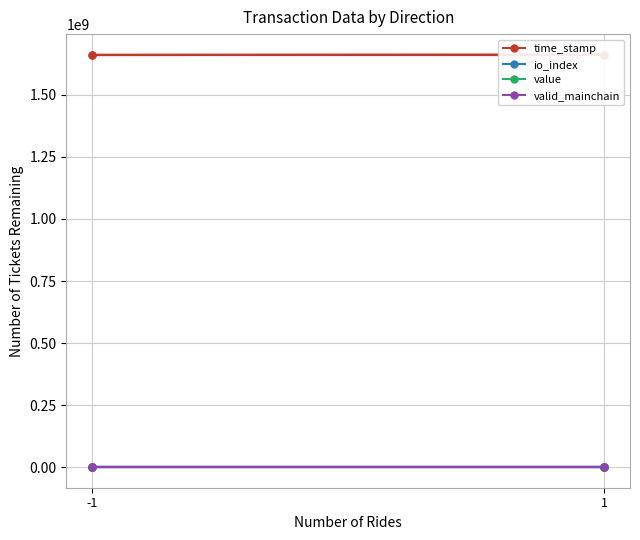

What is the difference between the maximum and minimum values in the time_stamp series?

1479358.0